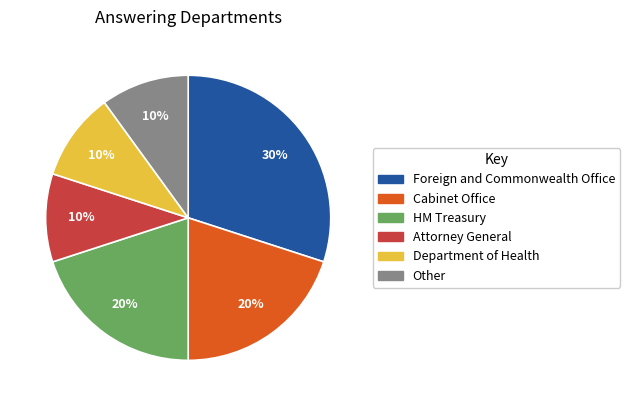

Count the number of slices in the pie.

6